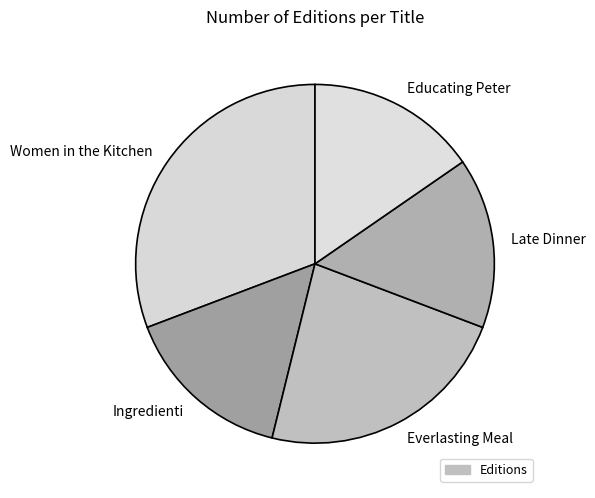

Between Women in the Kitchen and Educating Peter, which is larger?

Women in the Kitchen